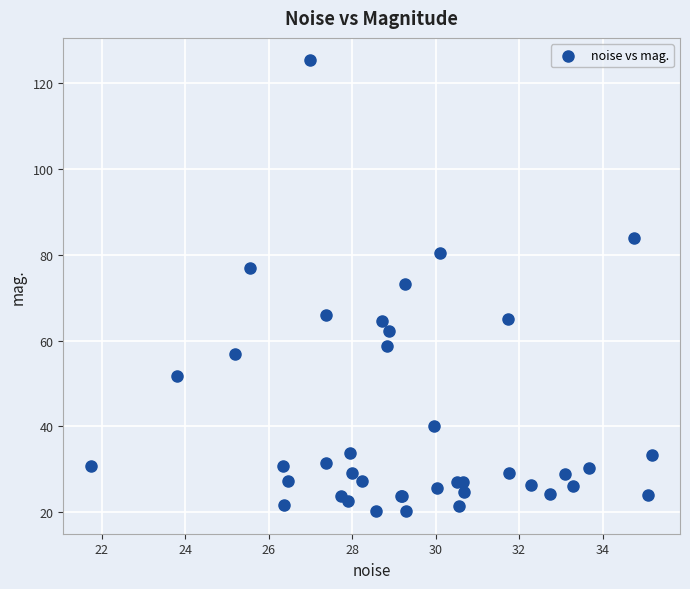

What Y value in the scatter plot is closest to 72?

73.2